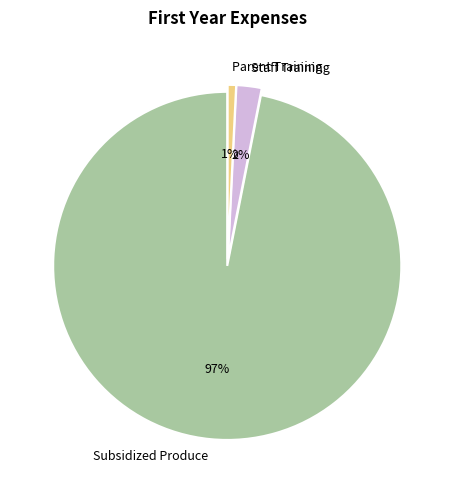

Is Staff Training the majority of the pie?

No